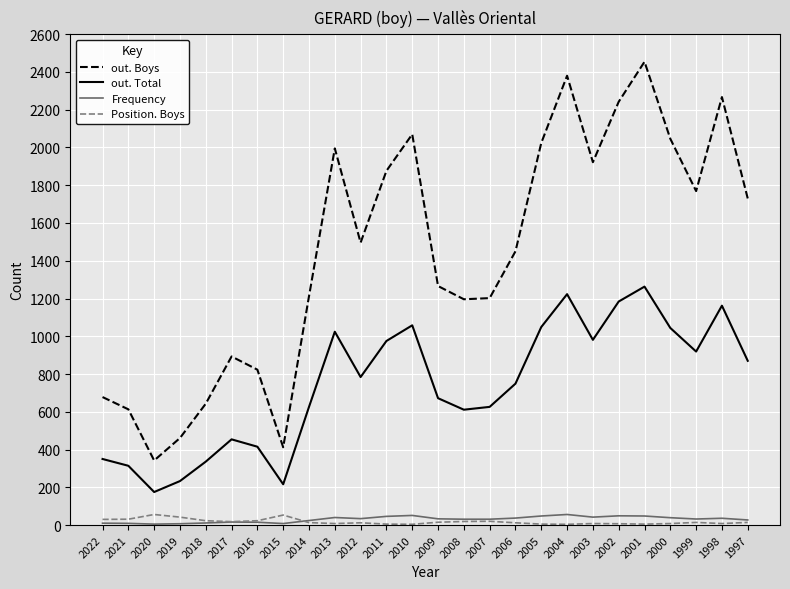

True or false: out. Boys has a value of 2380 at 2004.

True